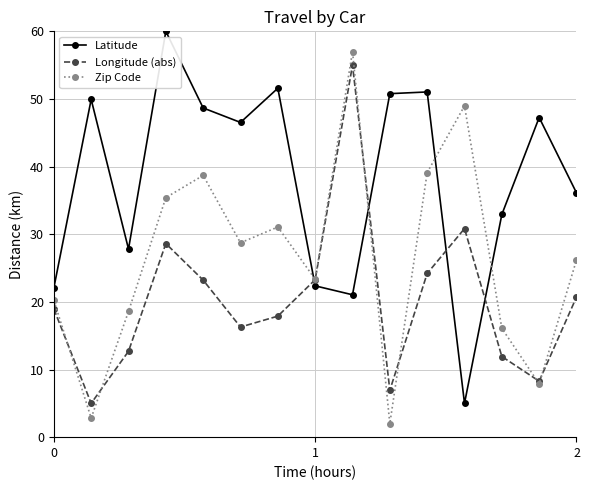

How many intersections are there between Zip Code and Latitude?

4